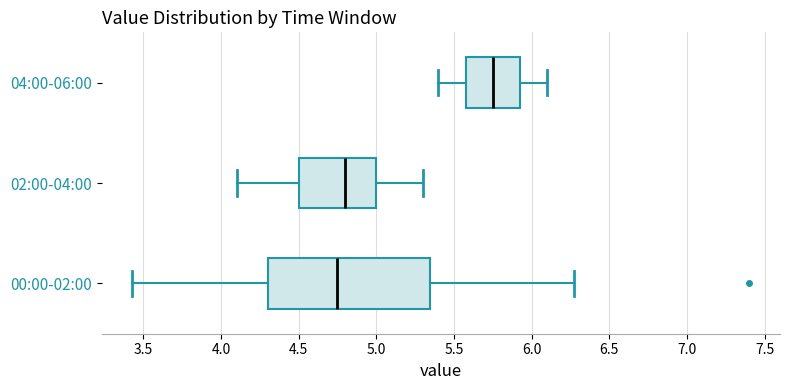

Reading bottom to top, read every box against the x-axis: the position of its median line, the range the box covers, and the ends of its whiskers. The values are not printed on the chart, so give them approximately, as read against the axis.

00:00-02:00: median 4.75, box 4.30 to 5.35, whiskers 3.45 to 6.25
02:00-04:00: median 4.80, box 4.50 to 5.00, whiskers 4.10 to 5.30
04:00-06:00: median 5.75, box 5.60 to 5.95, whiskers 5.40 to 6.10